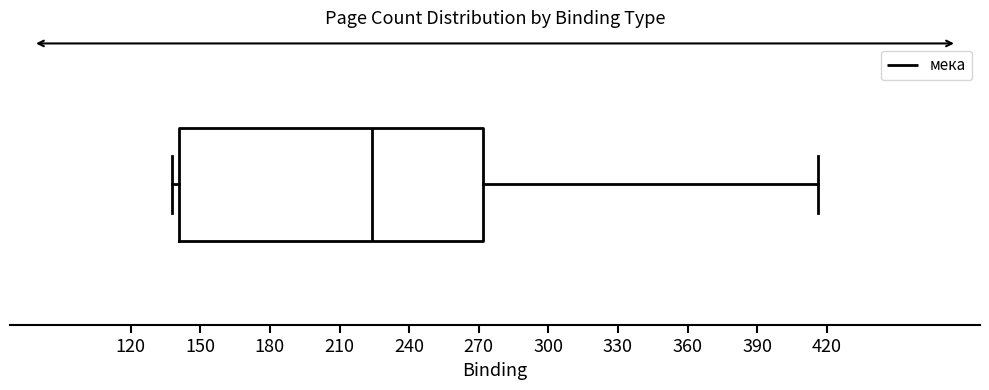

Read this box plot against the x-axis: the position of the median line, the range covered by the box, and the ends of both whiskers. The values are not printed on the chart, so give them approximately, as read against the axis.

median 225, box 140 to 270, whiskers 140 (just left of the box's left edge) to 415